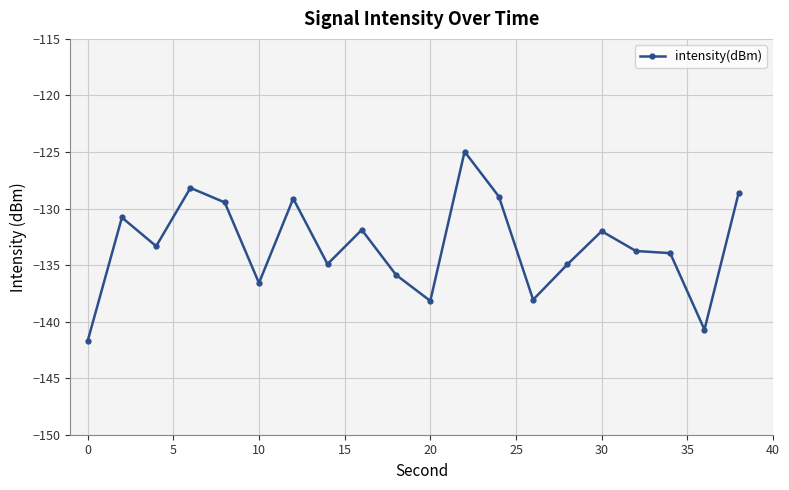

True or false: there are more than 0 points higher than both neighbors.

True